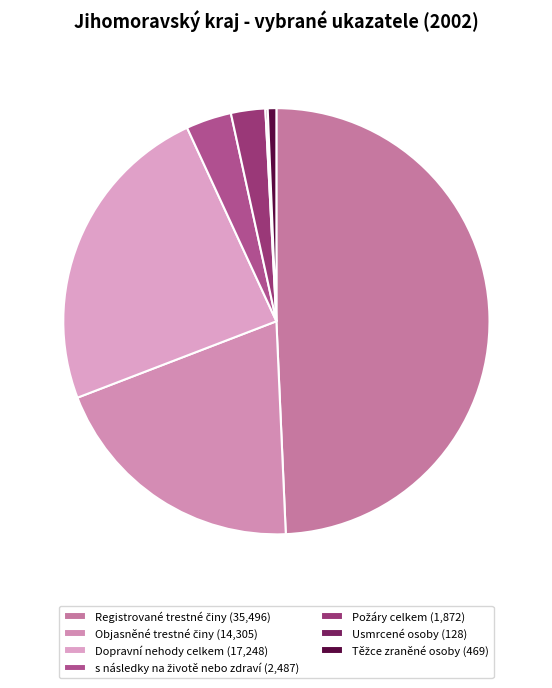

What percentage is the s následky na životě nebo zdraví slice, to the nearest percent?

3%